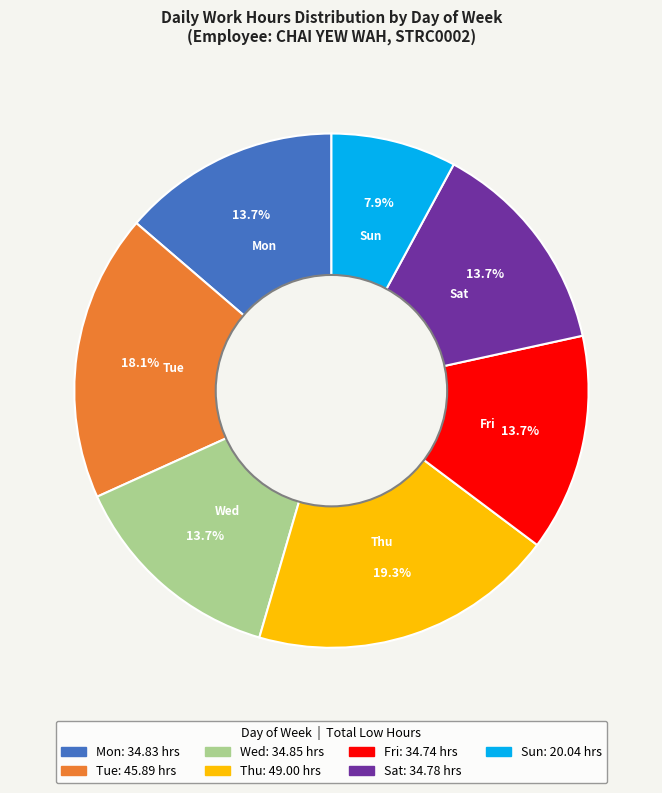

Is there a majority slice in this chart?

No